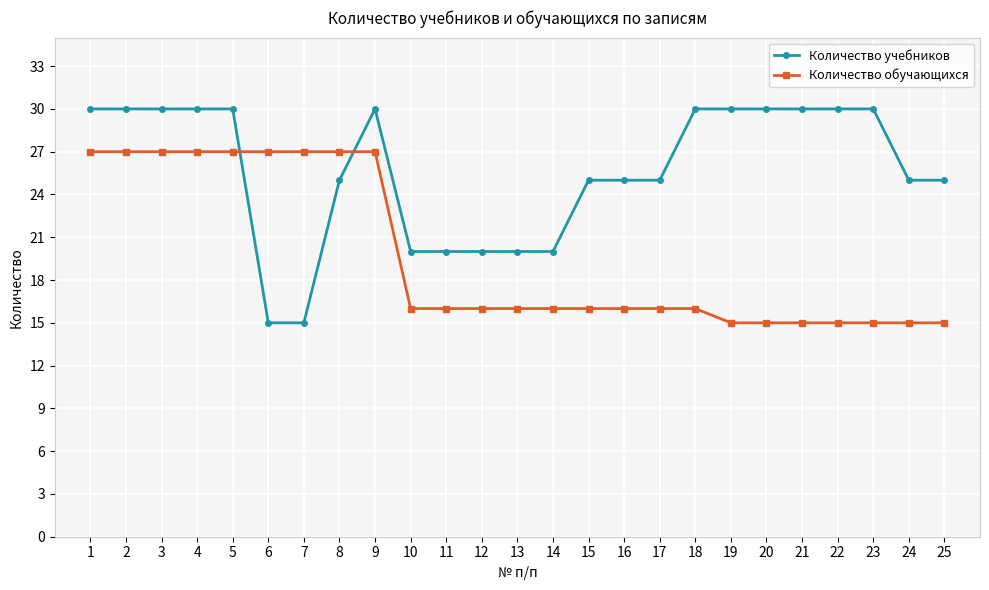

Is this an area chart (filled region under the line)?

No